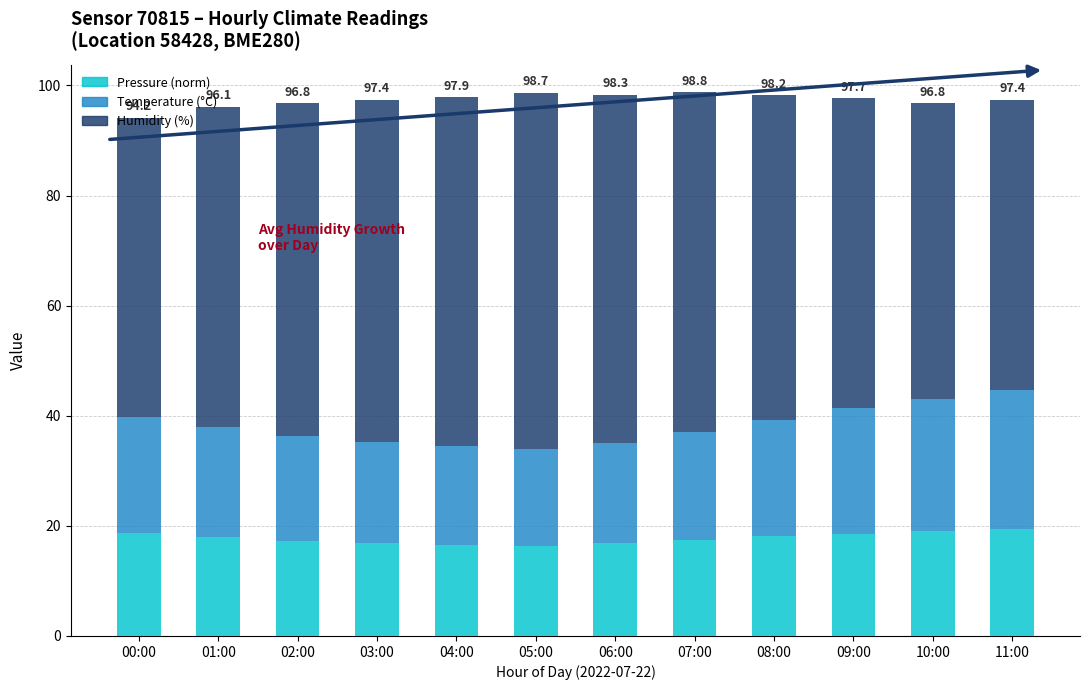

What is the total value across all series at 00:00?

94.2